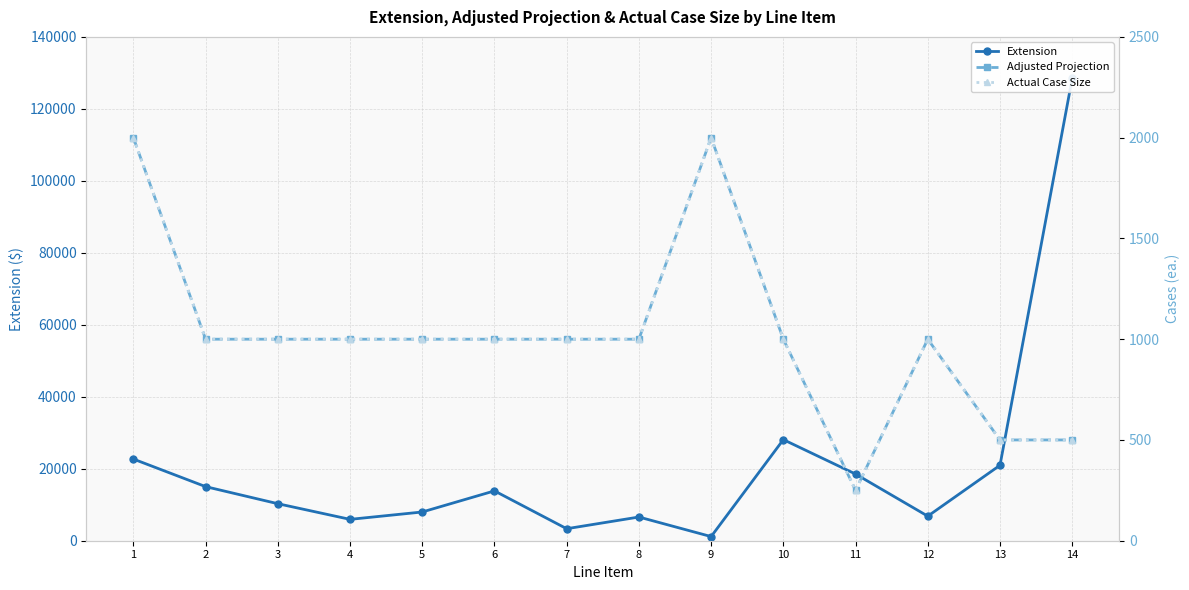

What is the average value of the Actual Case Size series?

1017.9